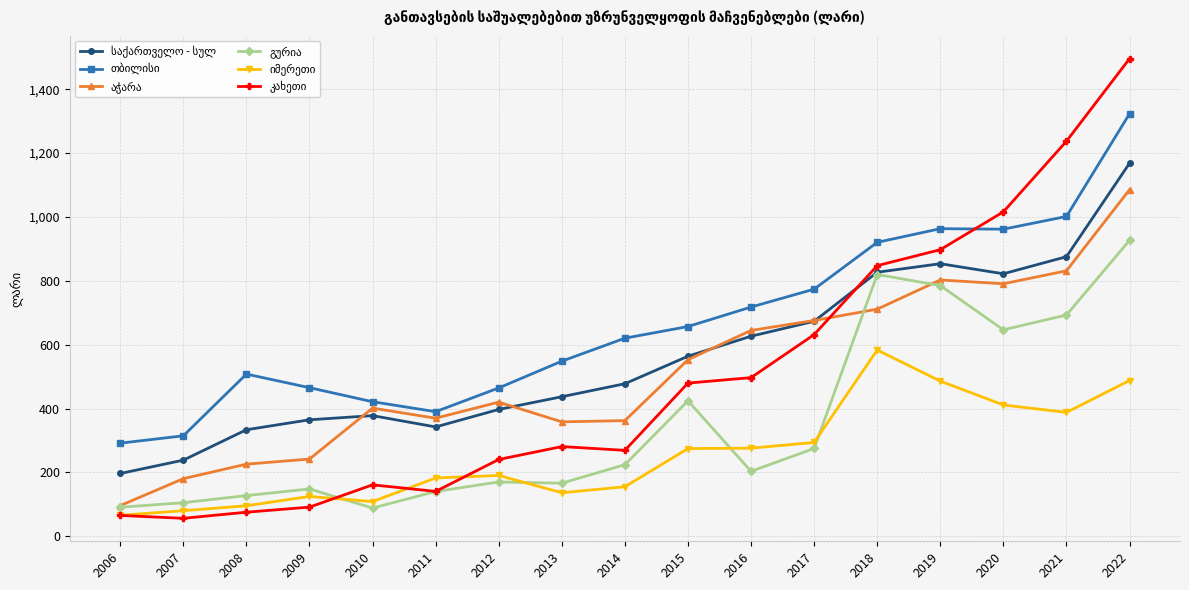

What is the difference between the highest and lowest values at 2021?

849.2